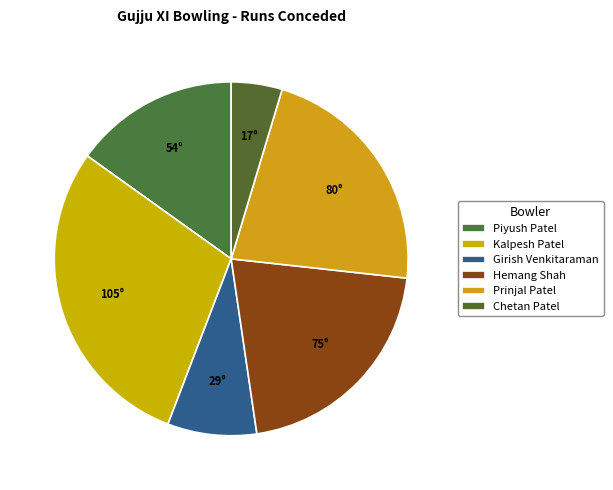

How many slices are in this pie chart?

6